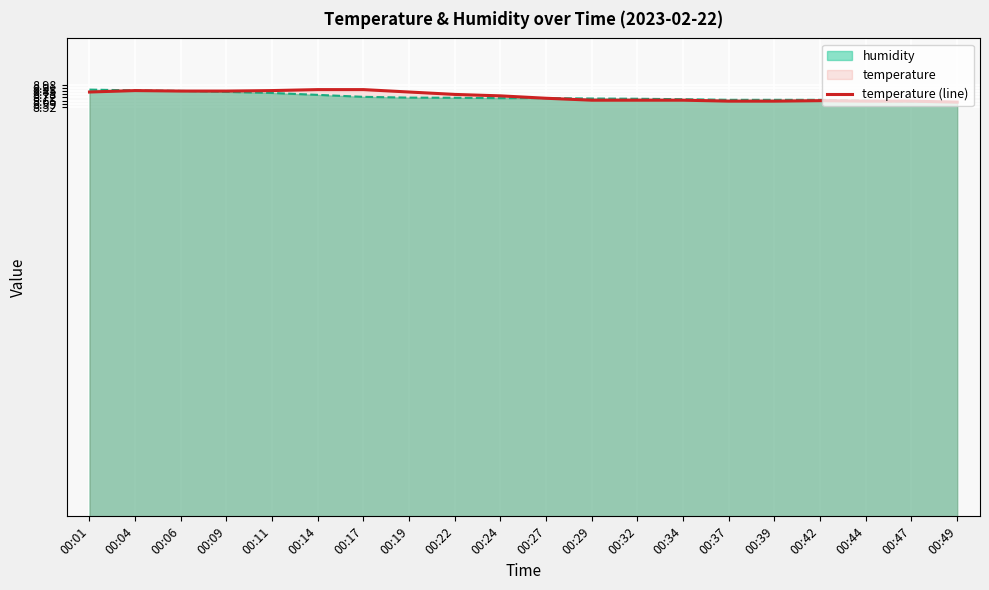

What is the ratio of the value at 00:09 to the value at 00:19?

1.0